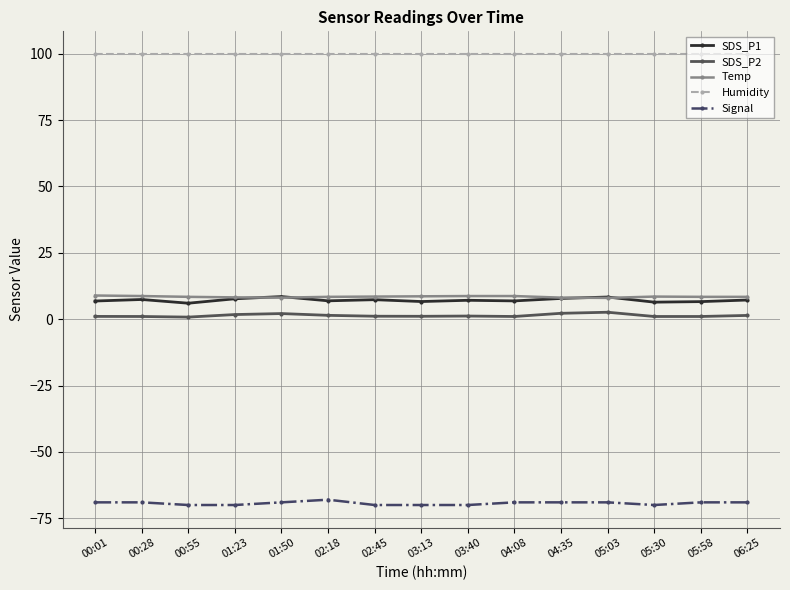

Which series has the largest total across all categories?

Humidity